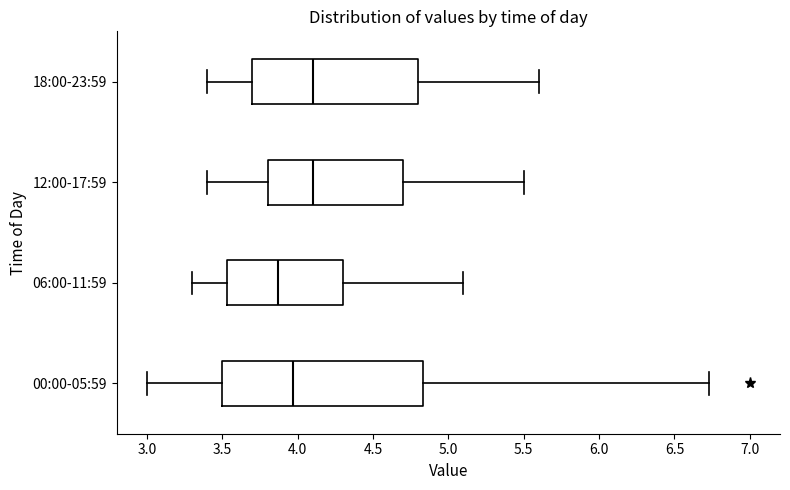

Which box has the furthest to the left median line?

06:00-11:59